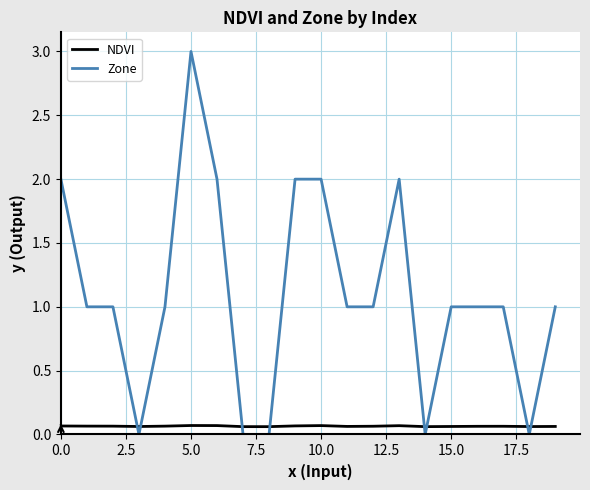

True or false: Zone and NDVI intersect in this chart.

True